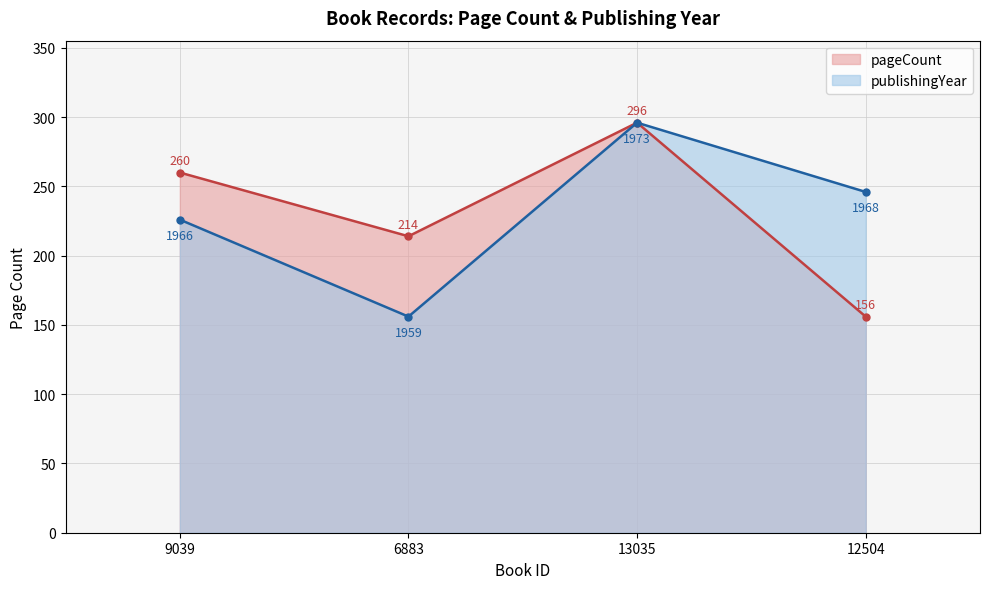

Reading right to left, what are all the values shown in this chart?

pageCount: 156	296	214	260
publishingYear: 246	296	156	226